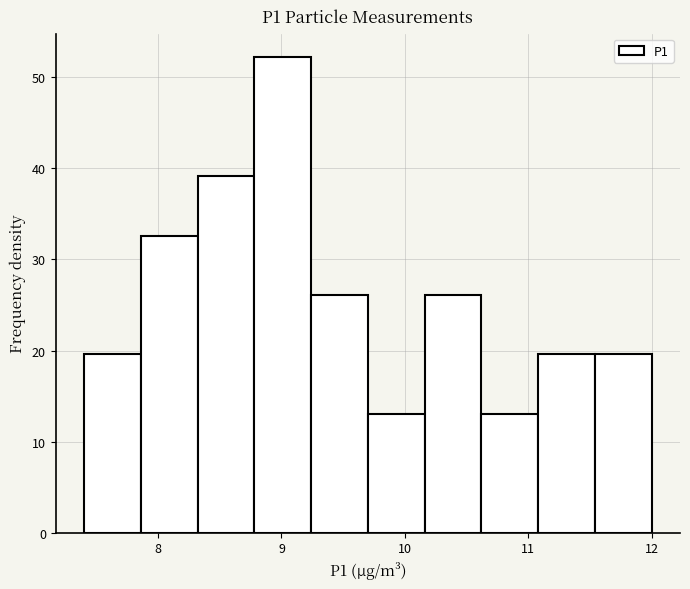

Reading left to right, transcribe this chart: for each bar, give the range it covers on the x-axis and its height. Neither the bar edges nor the heights are printed on the chart, so give them approximately, as read against the axes.

7.40 to 7.86: 20
7.86 to 8.32: 33
8.32 to 8.78: 39
8.78 to 9.24: 52
9.24 to 9.70: 26
9.70 to 10.16: 13
10.16 to 10.62: 26
10.62 to 11.08: 13
11.08 to 11.54: 20
11.54 to 12.00: 20